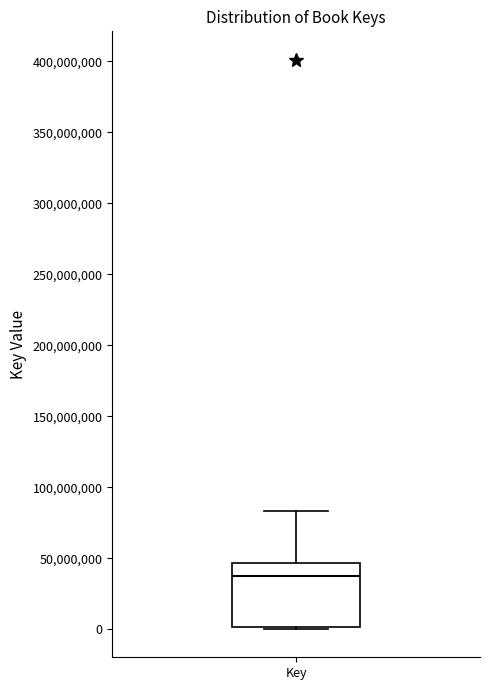

Transcribe this box plot: give where the median line is, the range the box spans, and where the two whiskers end, as read against the y-axis. The values are not printed on the chart, so give them approximately, as read against the axis.

median 35000000, box 0 to 45000000, whiskers 0 to 85000000